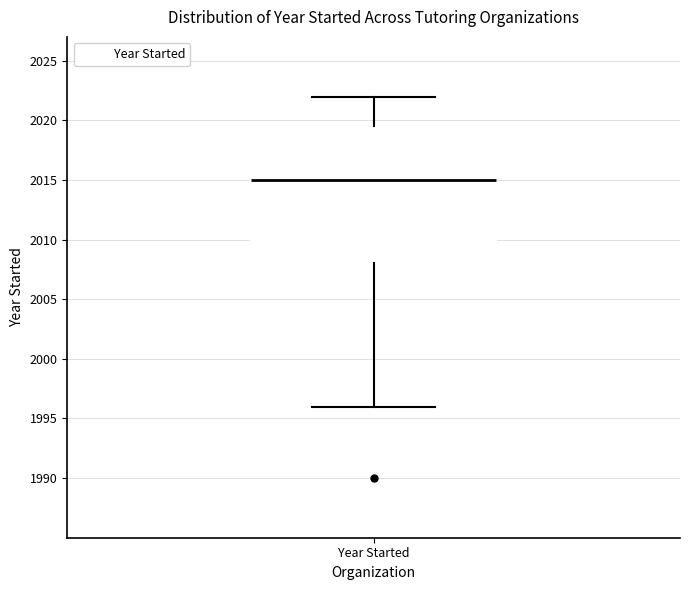

Read this box plot against the y-axis: the position of the median line, the range covered by the box, and the ends of both whiskers. The values are not printed on the chart, so give them approximately, as read against the axis.

median 2015.0, box 2008.0 to 2019.5, whiskers 1996.0 to 2022.0